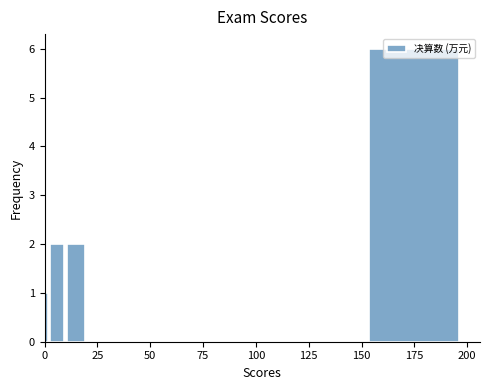

Read against the x-axis, roughly where is the centre of the tallest bar?

175